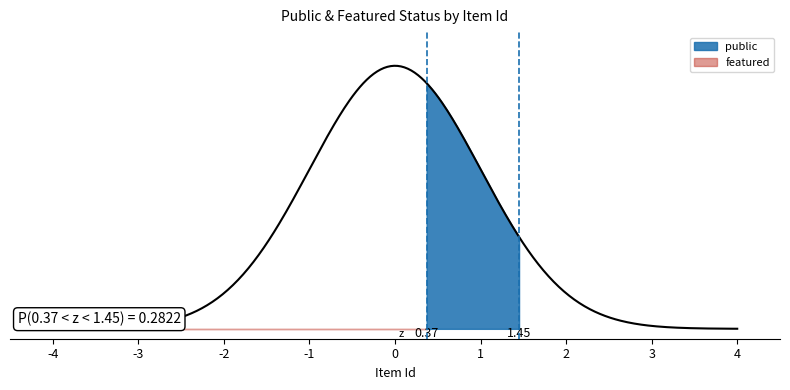

True or false: featured and public intersect in this chart.

False